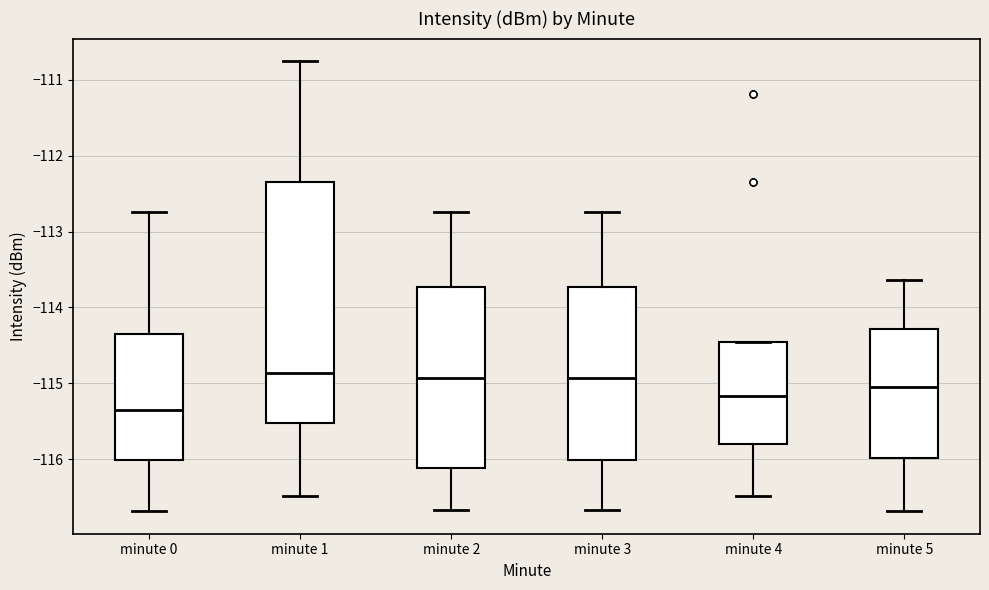

Reading left to right, transcribe this box plot: for each box, give where its median line is, the range the box spans, and where its two whiskers end, as read against the y-axis. The values are not printed on the chart, so give them approximately, as read against the axis.

minute 0: median -115.4, box -116.0 to -114.3, whiskers -116.7 to -112.7
minute 1: median -114.9, box -115.5 to -112.3, whiskers -116.5 to -110.8
minute 2: median -114.9, box -116.1 to -113.7, whiskers -116.7 to -112.7
minute 3: median -114.9, box -116.0 to -113.7, whiskers -116.7 to -112.7
minute 4: median -115.2, box -115.8 to -114.5, whiskers -116.5 to -114.5
minute 5: median -115.0, box -116.0 to -114.3, whiskers -116.7 to -113.6